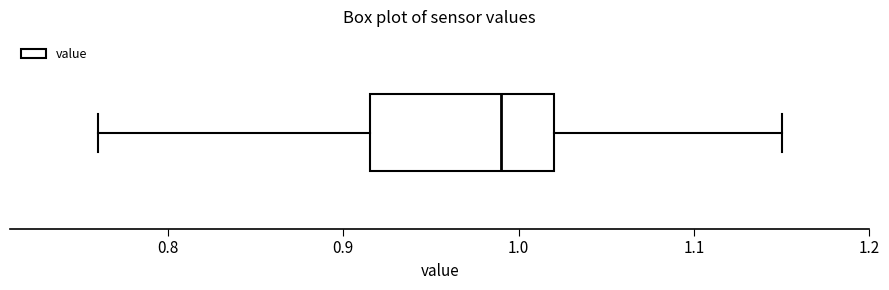

Where is the left edge of the box on the x-axis? The values are not printed on the chart, so give them approximately, as read against the axis.

0.92